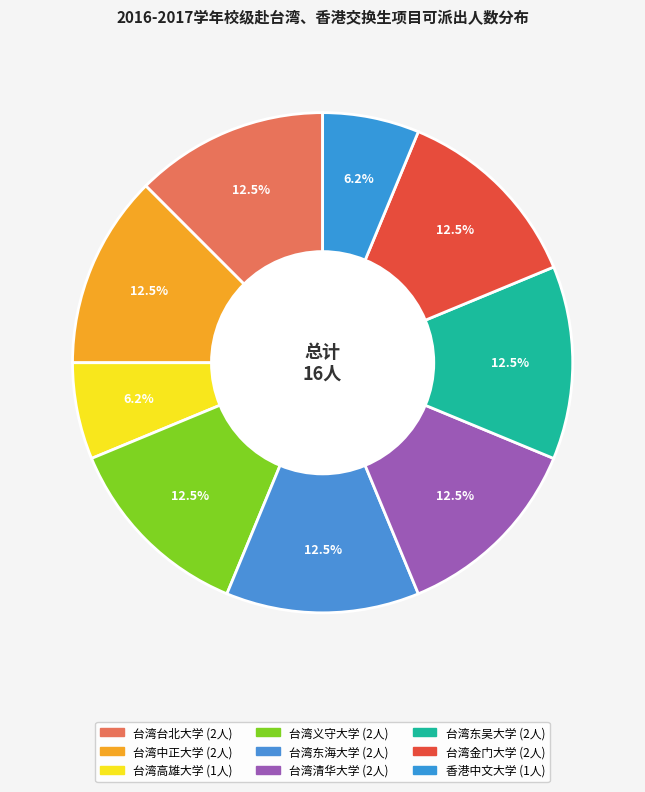

How many slices are in this pie chart?

9